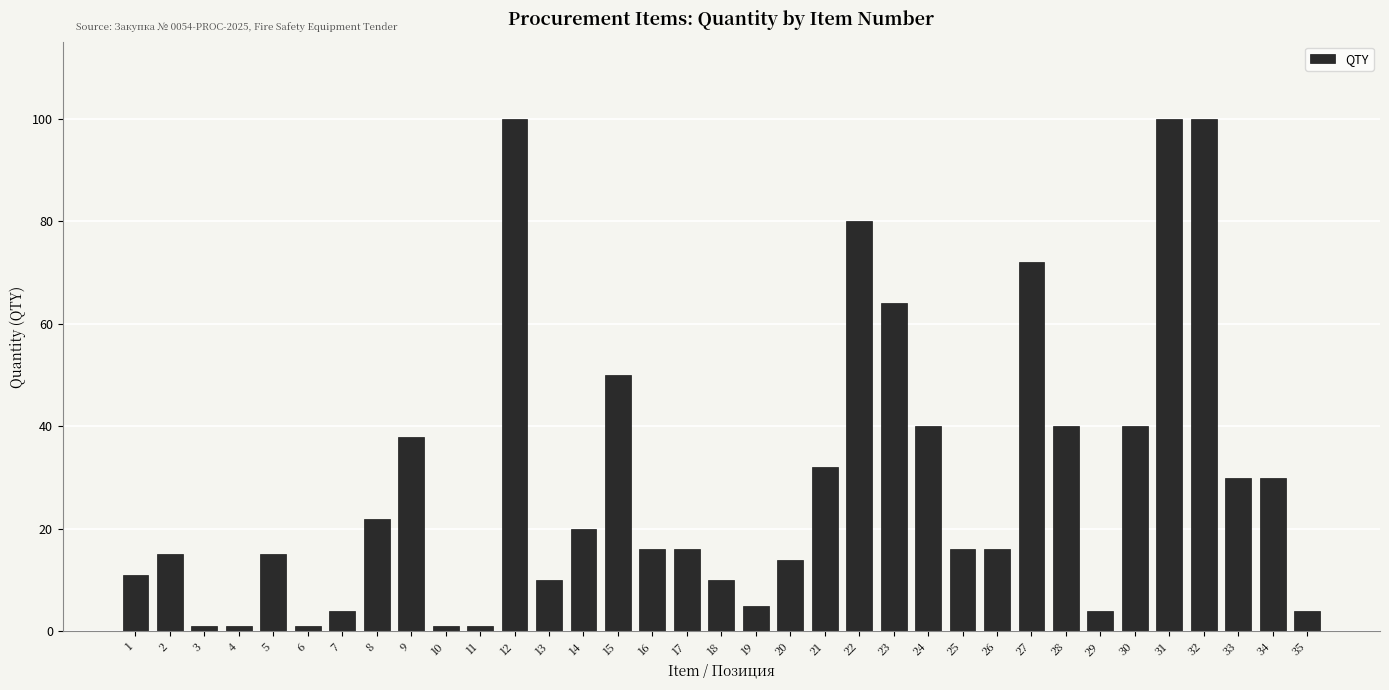

Reading left to right, list all the values displayed in this chart.

11	15	1	1	15	1	4	22	38	1	1	100	10	20	50	16	16	10	5	14	32	80	64	40	16	16	72	40	4	40	100	100	30	30	4